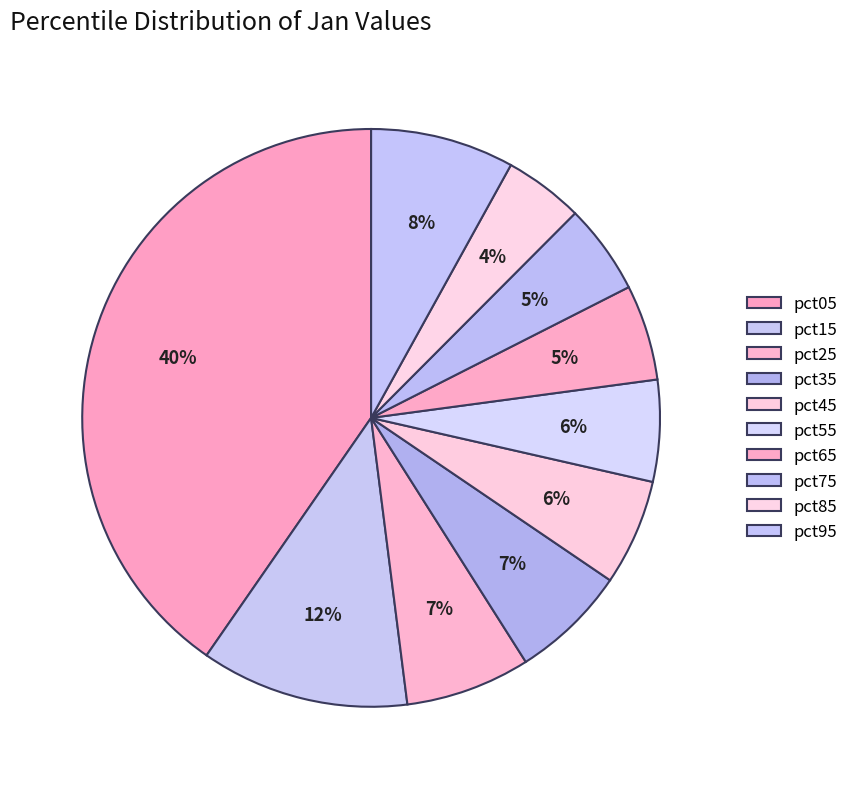

What percentage is the pct15 slice, to the nearest percent?

12%